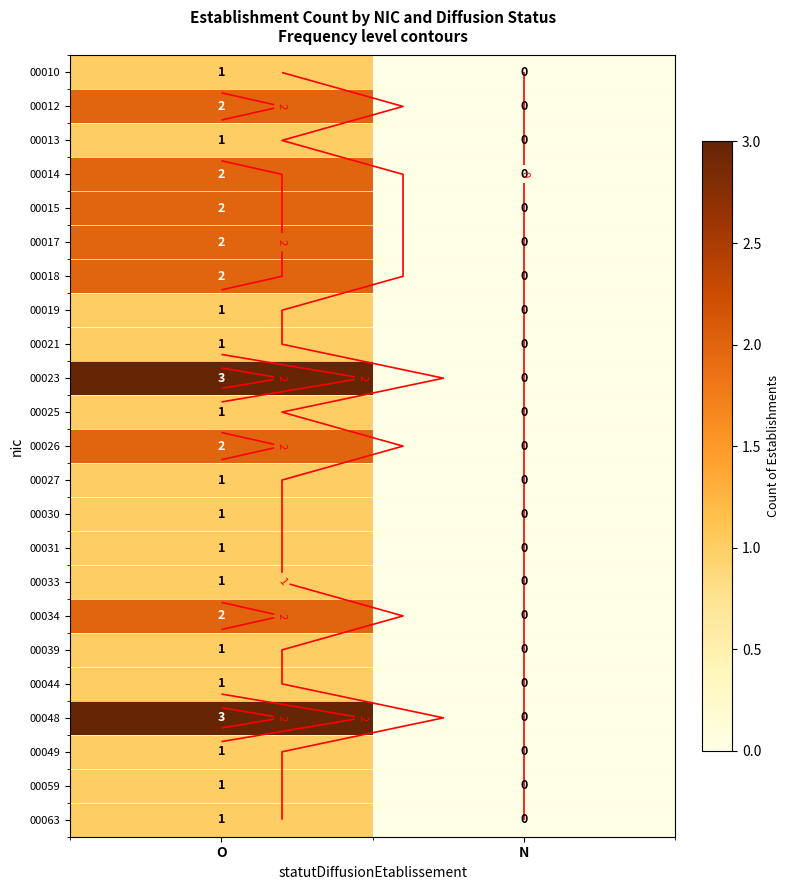

Is the value of 00013 at N greater than the value of 00026 at O?

No